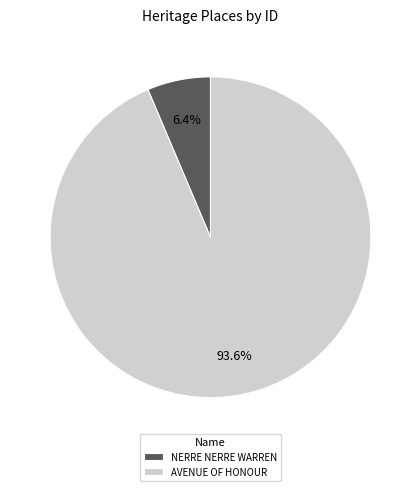

How many slices are in this pie chart?

2